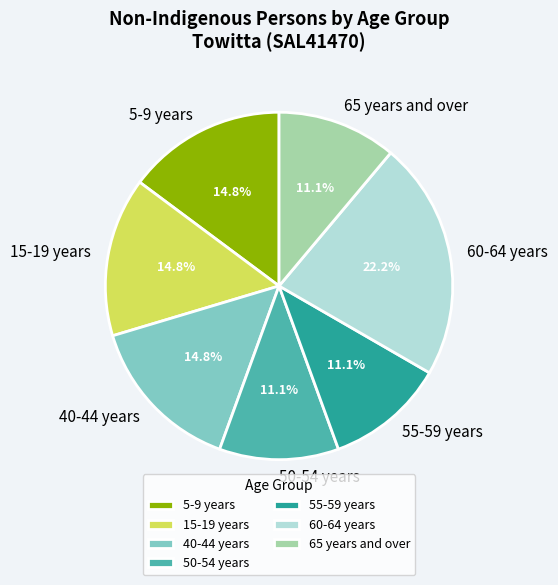

How many slices are in this pie chart?

7